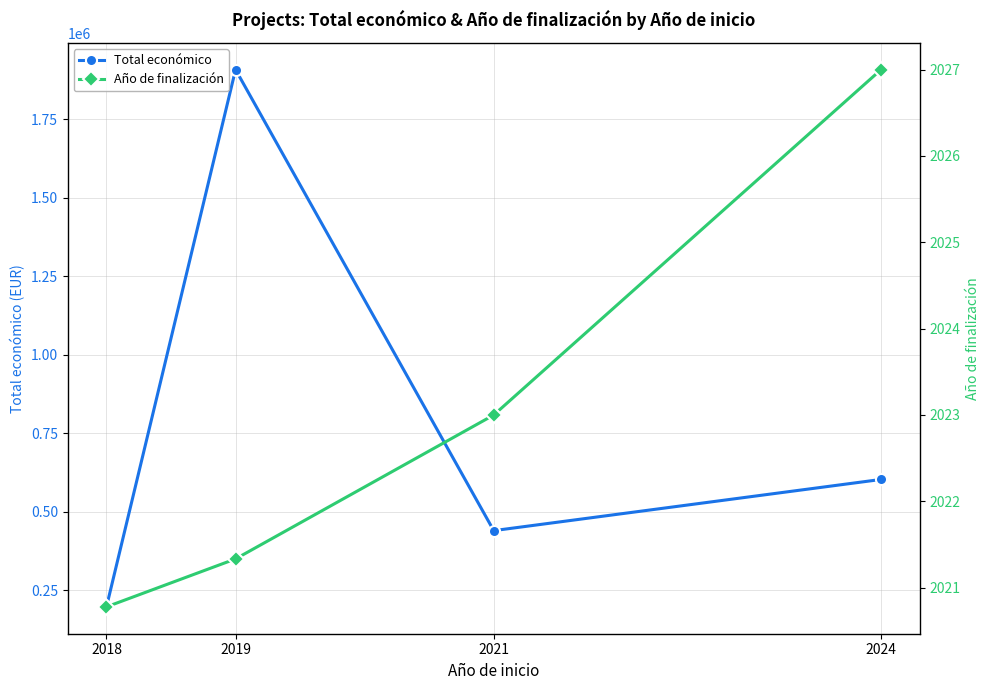

At which category does the chart reach its peak across all series?

2019